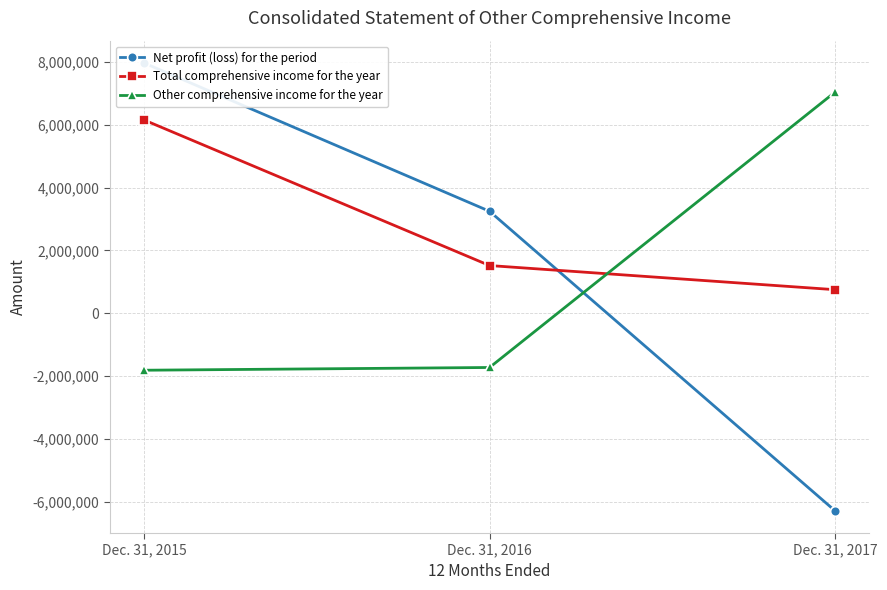

True or false: Net profit (loss) for the period has a value of 7969394 at Dec. 31, 2015.

True